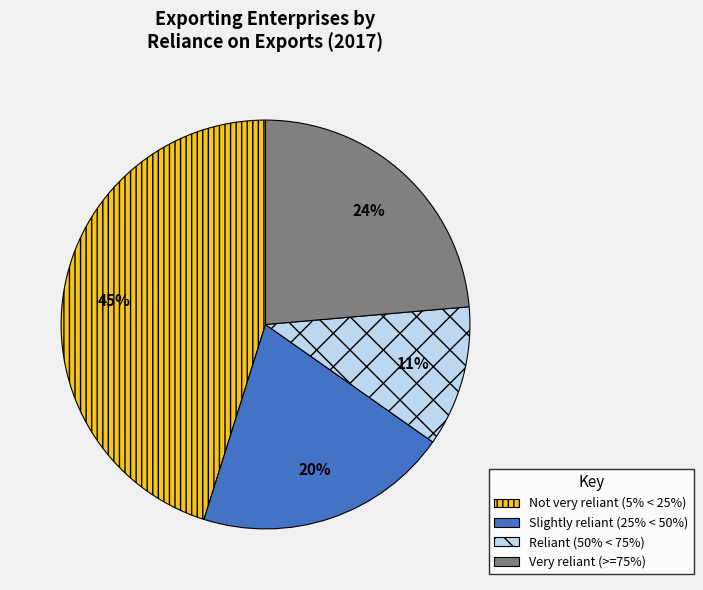

To the nearest percent, what is the average slice percentage?

25%